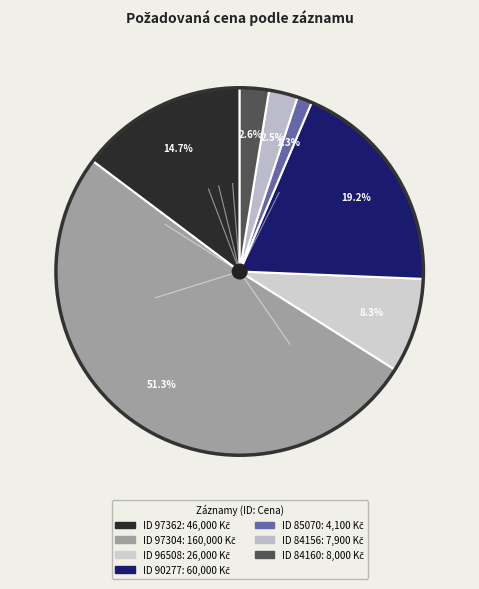

Is there any slice that represents more than half of the pie?

Yes